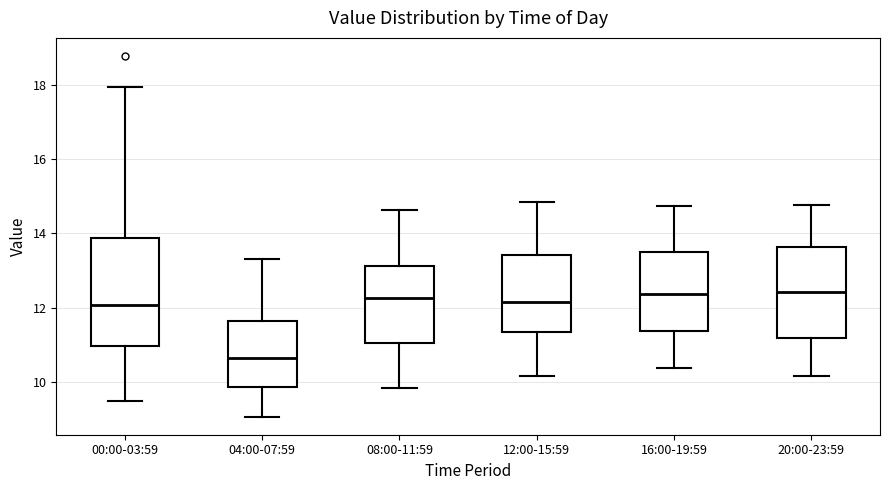

Reading left to right, transcribe this box plot: for each box, give where its median line is, the range the box spans, and where its two whiskers end, as read against the y-axis. The values are not printed on the chart, so give them approximately, as read against the axis.

00:00-03:59: median 12.0, box 11.0 to 13.8, whiskers 9.6 to 18.0
04:00-07:59: median 10.6, box 9.8 to 11.6, whiskers 9.0 to 13.4
08:00-11:59: median 12.2, box 11.0 to 13.2, whiskers 9.8 to 14.6
12:00-15:59: median 12.2, box 11.4 to 13.4, whiskers 10.2 to 14.8
16:00-19:59: median 12.4, box 11.4 to 13.6, whiskers 10.4 to 14.8
20:00-23:59: median 12.4, box 11.2 to 13.6, whiskers 10.2 to 14.8